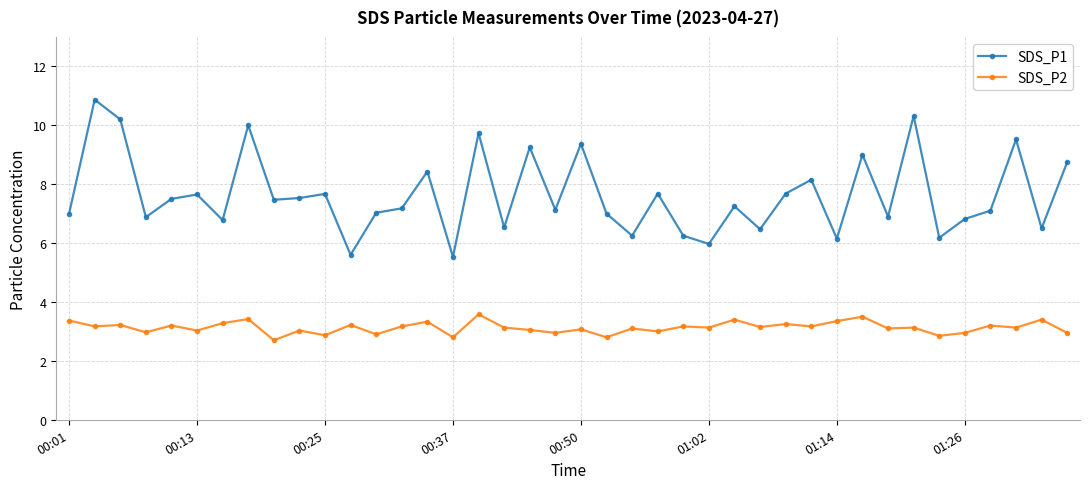

What is the difference between the maximum and minimum values in the SDS_P1 series?

5.3